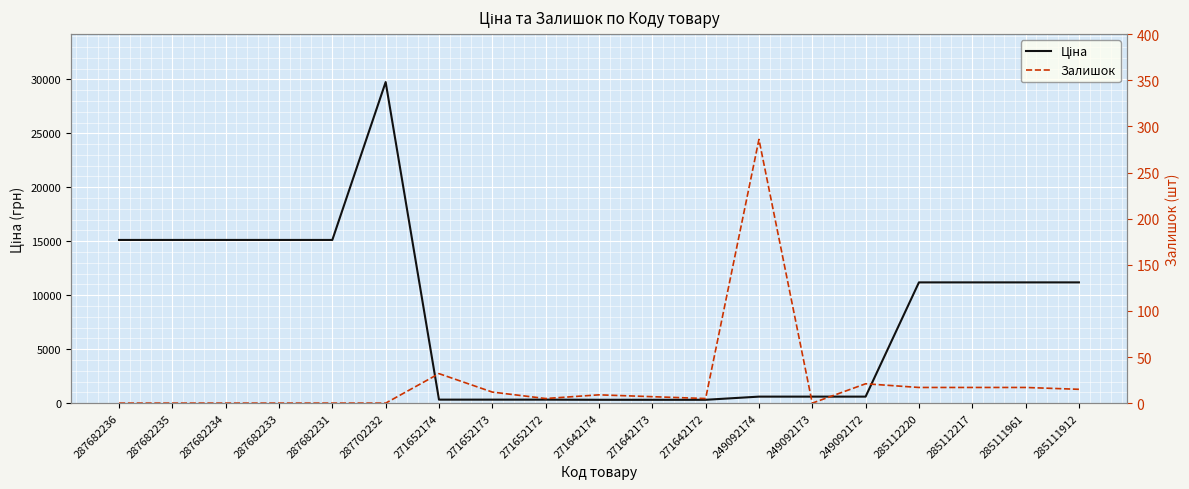

Reading right to left, what are all the values shown in this chart?

Ціна: 11188.2	11188.2	11188.2	11188.2	603.7	603.7	603.7	310.3	310.3	310.3	324.8	324.8	324.8	29747.2	15120.0	15120.0	15120.0	15120.0	15120.0
Залишок: 15.0	17.0	17.0	17.0	21.0	0.0	286.0	5.0	7.0	9.0	5.0	12.0	32.0	0.0	0.0	0.0	0.0	0.0	0.0